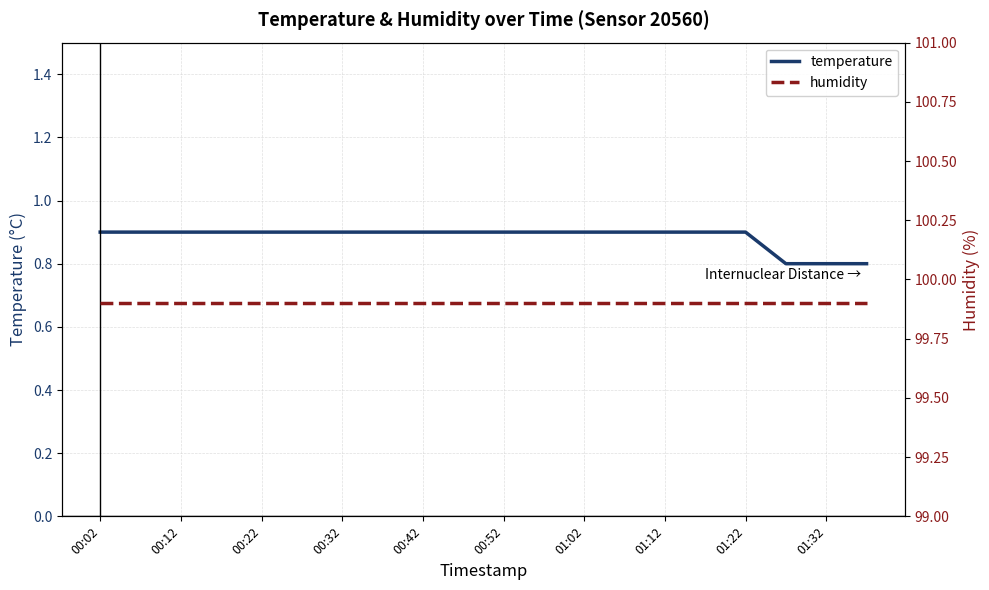

How many lines are shown in the chart?

2